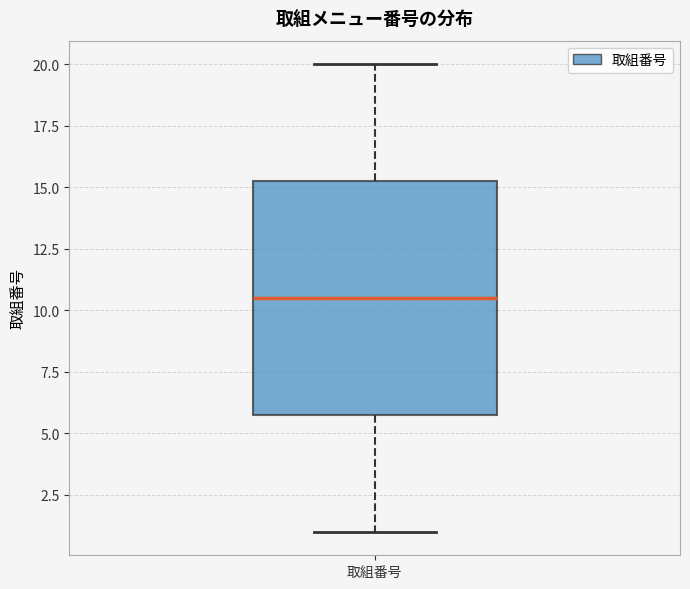

Read this box plot against the y-axis: the position of the median line, the range covered by the box, and the ends of both whiskers. The values are not printed on the chart, so give them approximately, as read against the axis.

median 10.5, box 6.0 to 15.5, whiskers 1.0 to 20.0